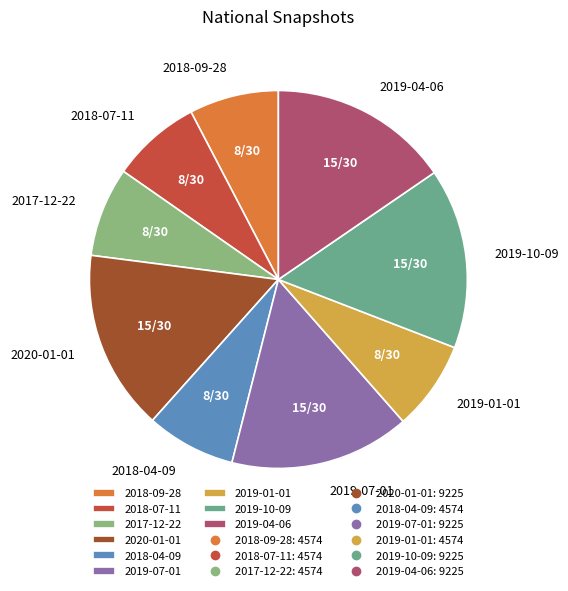

Between 2019-04-06 and 2018-07-11, which is larger?

2019-04-06